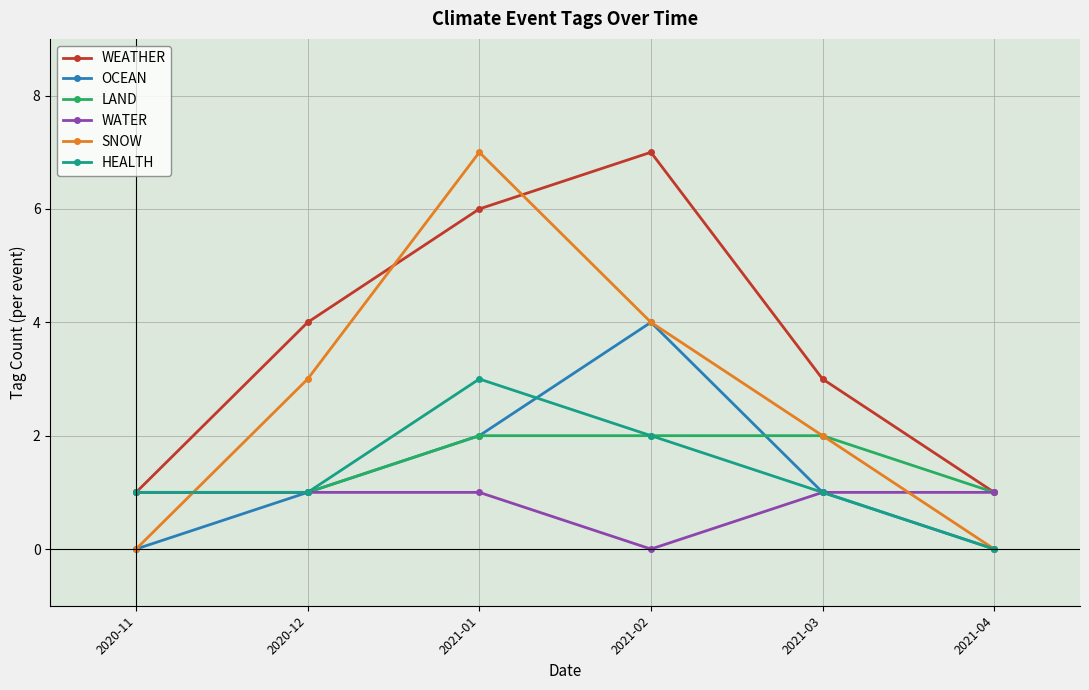

What is the difference between the highest and lowest values at 2021-04?

1